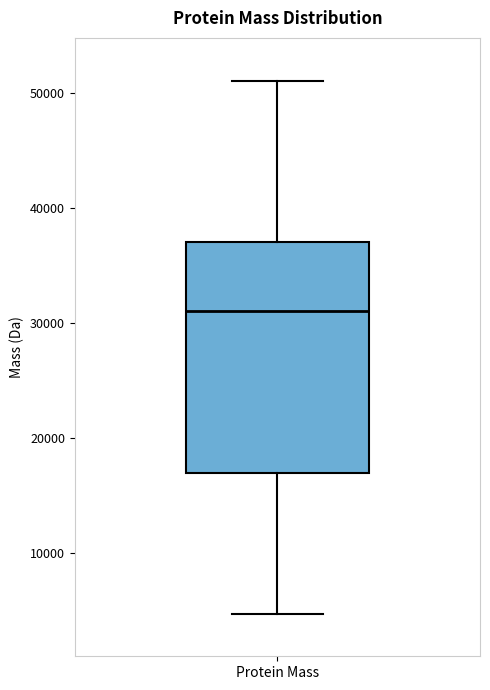

Read this box plot against the y-axis: the position of the median line, the range covered by the box, and the ends of both whiskers. The values are not printed on the chart, so give them approximately, as read against the axis.

median 31000, box 17000 to 37000, whiskers 5000 to 51000